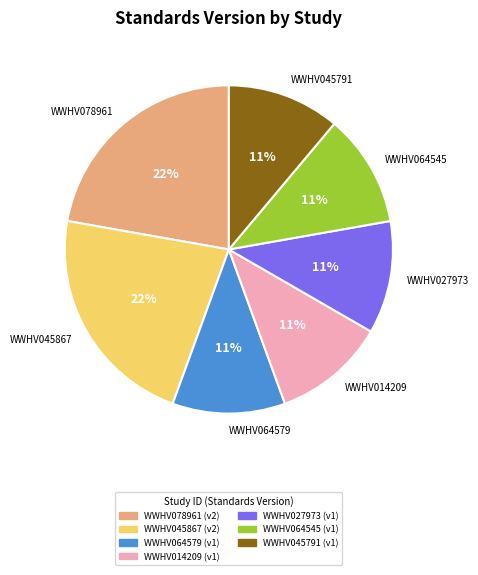

Do WWHV064545 and WWHV014209 together represent more than half of the pie?

No